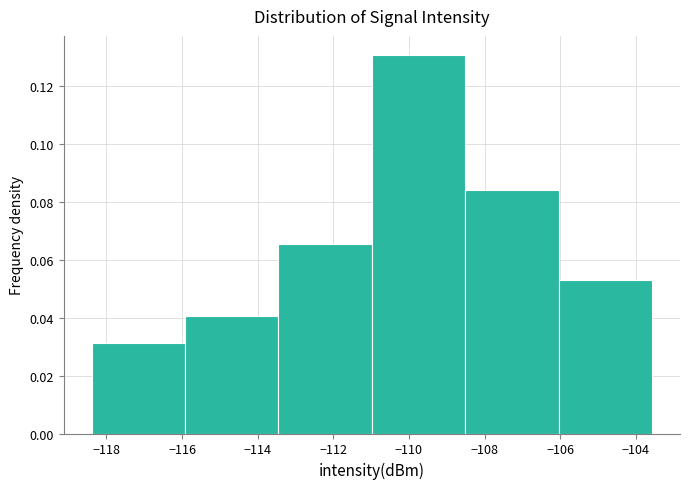

What is the height of the bar covering -113.4 to -111.0 on the x-axis? Neither the bar edges nor the heights are printed on the chart, so give them approximately, as read against the axes.

0.066